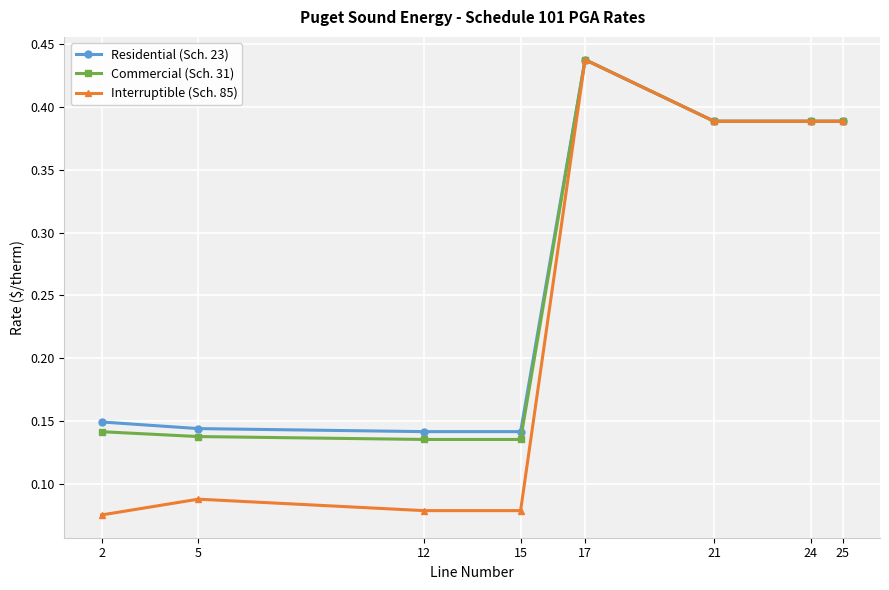

Count the Commercial (Sch. 31) values in the range 0 to 1.

8